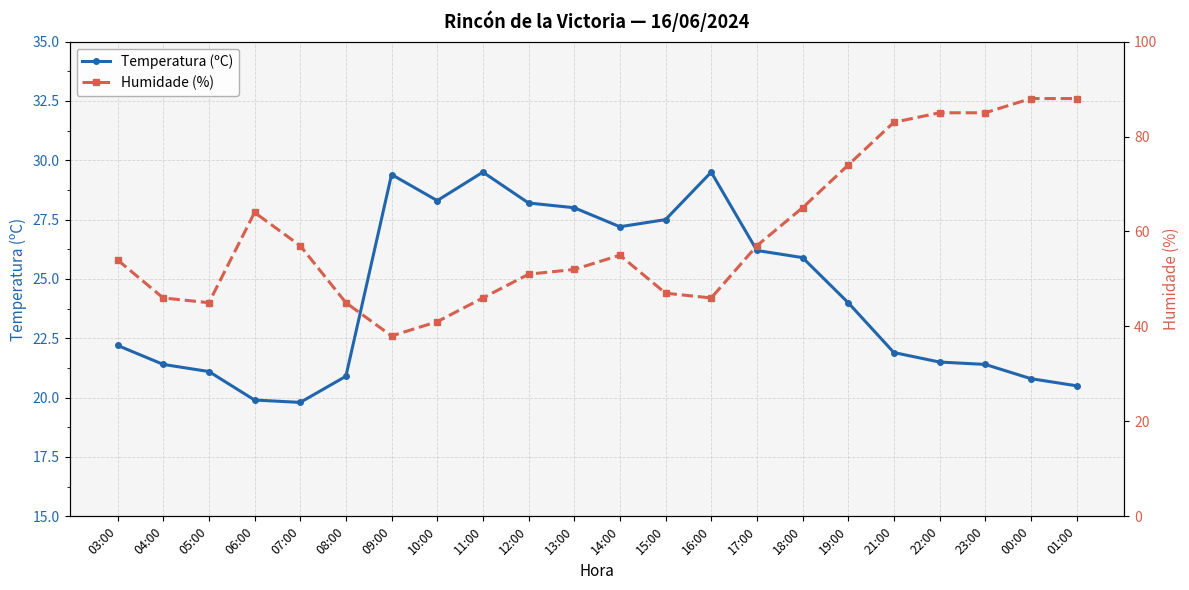

Which label corresponds to the smallest value in the chart?

07:00